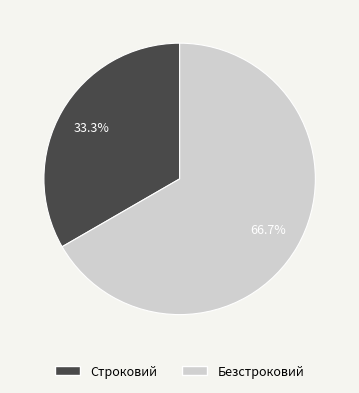

The Безстроковий slice represents 55% of the pie. True or false?

False